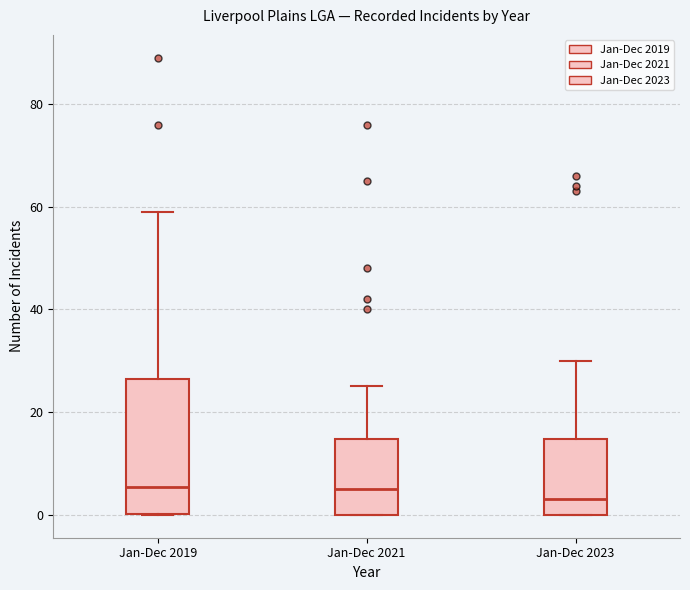

Where is the upper edge of the box for Jan-Dec 2021 on the y-axis? The values are not printed on the chart, so give them approximately, as read against the axis.

14